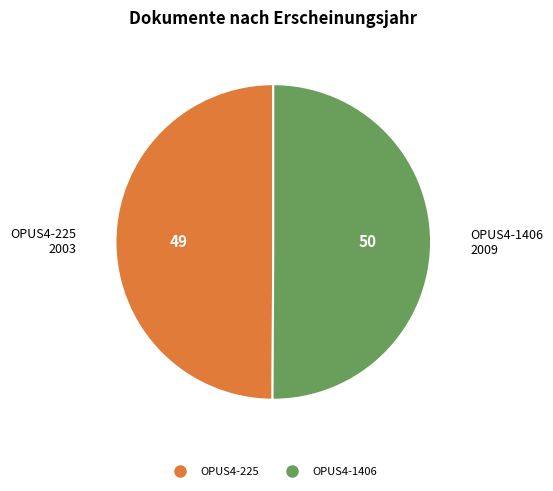

Combined, do OPUS4-1406 and OPUS4-225 account for over 50%?

Yes